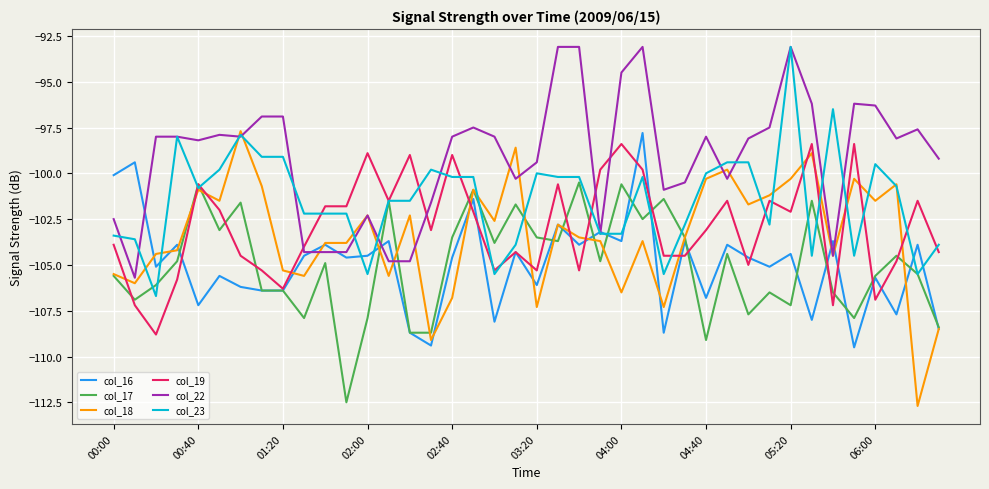

What is the maximum value for col_22?

-93.1